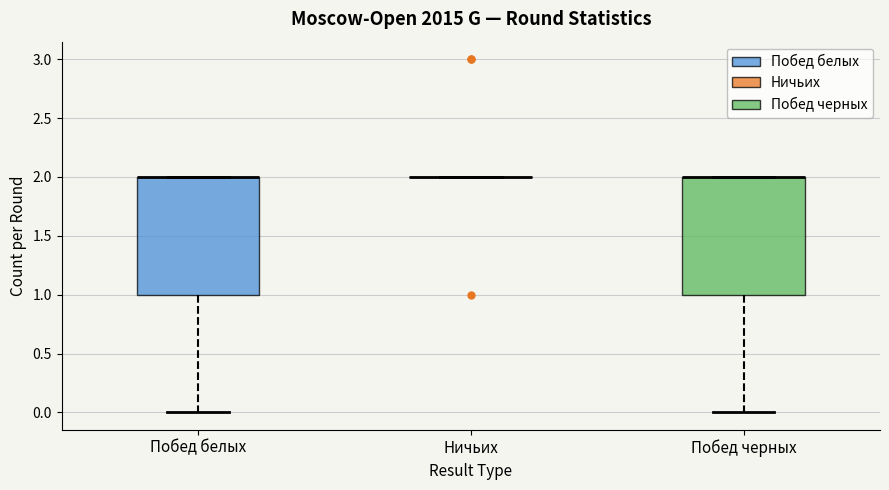

Reading left to right, transcribe this box plot: for each box, give where its median line is, the range the box spans, and where its two whiskers end, as read against the y-axis. The values are not printed on the chart, so give them approximately, as read against the axis.

Побед белых: median 2 (drawn on the box's upper edge), box 1 to 2, whiskers 0 to 2
Ничьих: box collapsed to a line at 2, whiskers 2 to 2
Побед черных: median 2 (drawn on the box's upper edge), box 1 to 2, whiskers 0 to 2